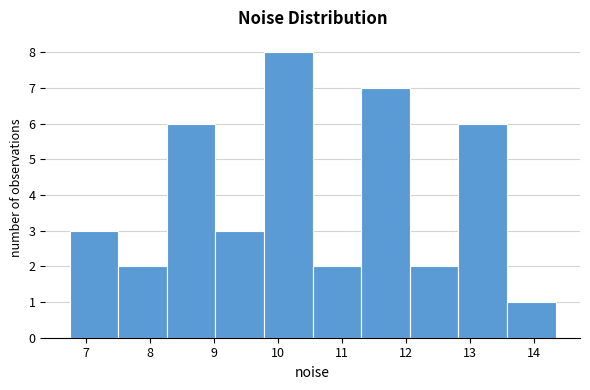

Which range on the x-axis has the tallest bar?

9.8 to 10.5